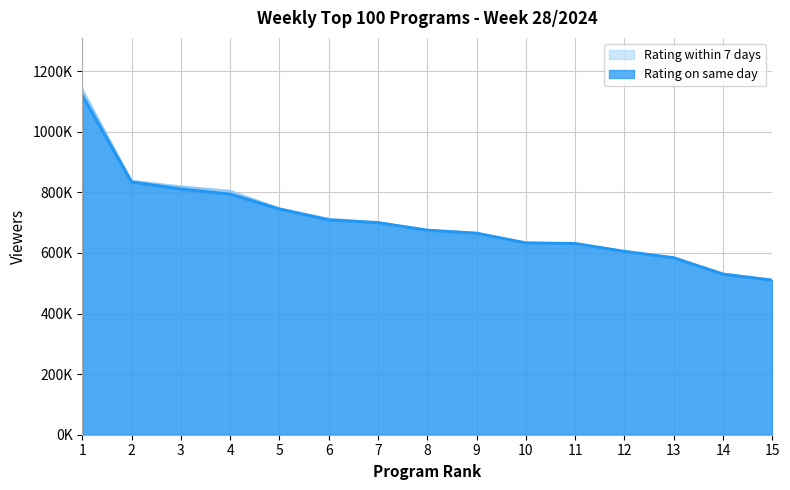

True or false: Rating on same day and Rating within 7 days cross at least once.

False